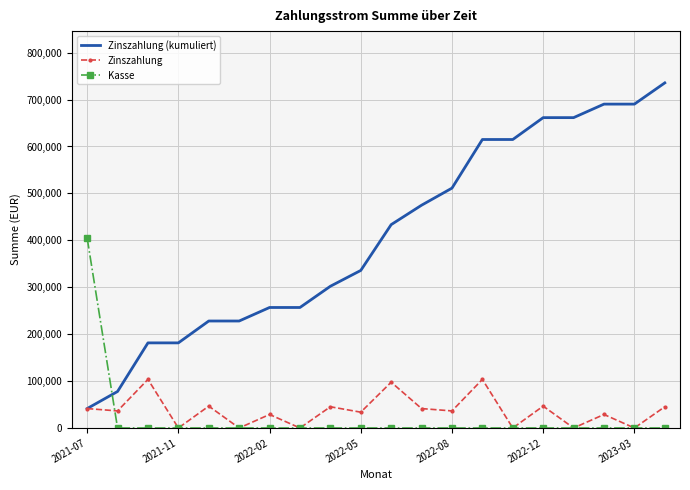

Rank the series by their maximum value, from highest to lowest.

Zinszahlung (kumuliert), Kasse, Zinszahlung